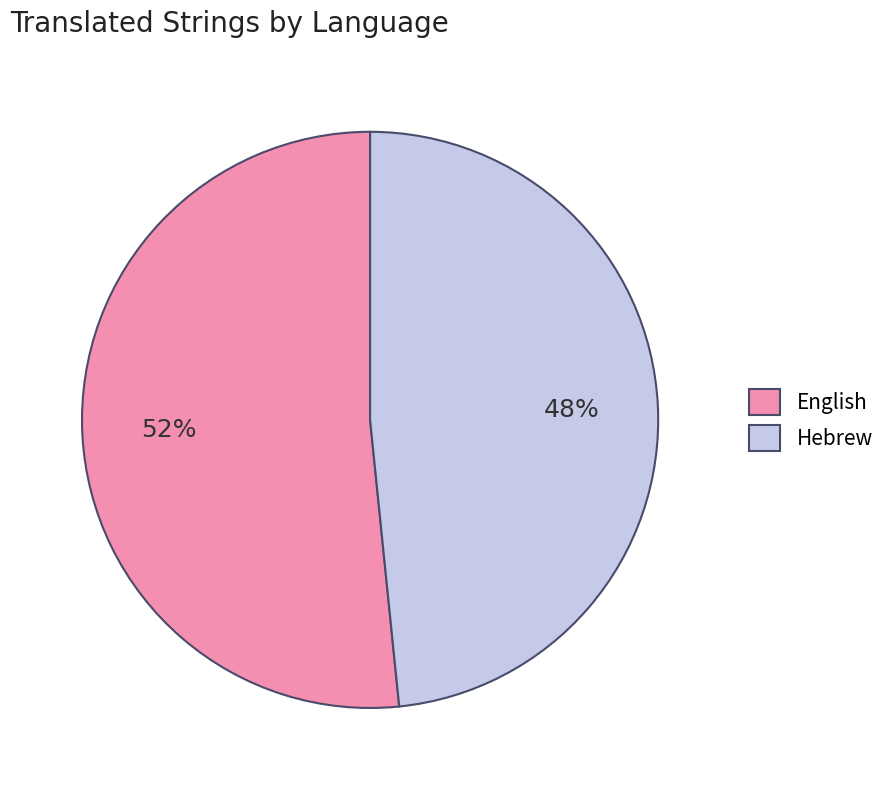

How many segments does this pie chart have?

2